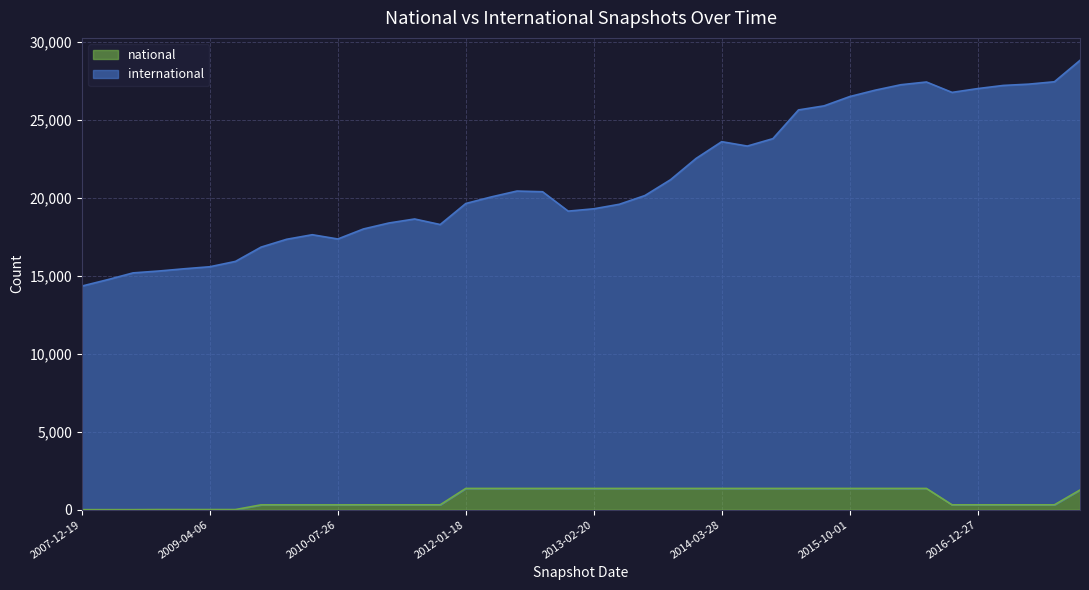

Reading left to right, extract all data points from this chart.

international: 2007-12-19=14338	2008-04-01=14746	2008-06-27=15183	2008-10-10=15302	2008-12-17=15447	2009-04-06=15577	2009-06-17=15919	2009-09-25=16835	2009-12-16=17338	2010-04-01=17630	2010-07-26=17357	2010-11-17=17999	2011-02-21=18383	2011-06-10=18639	2011-09-05=18283	2012-01-18=19632	2012-03-26=20056	2012-07-13=20430	2012-10-31=20386	2012-12-11=19143	2013-02-20=19292	2013-05-21=19582	2013-07-09=20143	2013-09-10=21157	2013-12-20=22523	2014-03-28=23596	2014-09-08=23314	2015-01-19=23790	2015-04-09=25631	2015-07-03=25892	2015-10-01=26487	2016-01-04=26899	2016-04-05=27247	2016-07-04=27422	2016-10-07=26756	2016-12-27=26999	2017-04-12=27201	2017-07-24=27285	2017-10-12=27438	2017-12-22=28810
national: 2007-12-19=1	2008-04-01=1	2008-06-27=1	2008-10-10=8	2008-12-17=8	2009-04-06=8	2009-06-17=8	2009-09-25=310	2009-12-16=310	2010-04-01=310	2010-07-26=310	2010-11-17=312	2011-02-21=312	2011-06-10=312	2011-09-05=312	2012-01-18=1363	2012-03-26=1363	2012-07-13=1363	2012-10-31=1363	2012-12-11=1363	2013-02-20=1363	2013-05-21=1363	2013-07-09=1363	2013-09-10=1363	2013-12-20=1363	2014-03-28=1363	2014-09-08=1363	2015-01-19=1363	2015-04-09=1363	2015-07-03=1363	2015-10-01=1363	2016-01-04=1363	2016-04-05=1363	2016-07-04=1363	2016-10-07=312	2016-12-27=312	2017-04-12=312	2017-07-24=312	2017-10-12=312	2017-12-22=1262